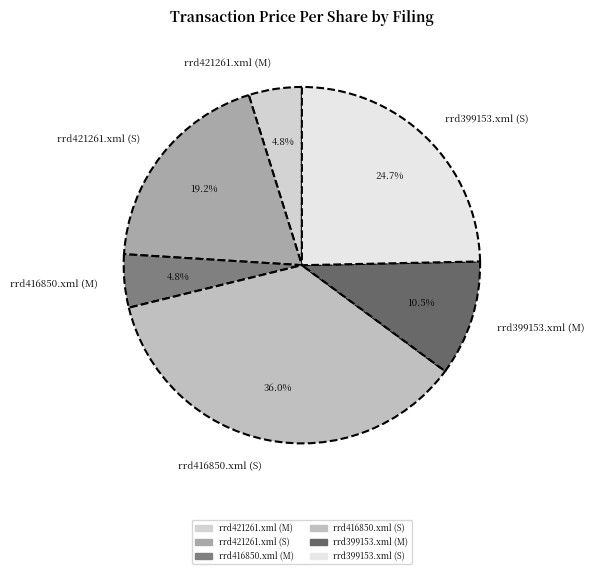

What is the total percentage of rrd421261.xml (S) and rrd399153.xml (M)?

29.7%